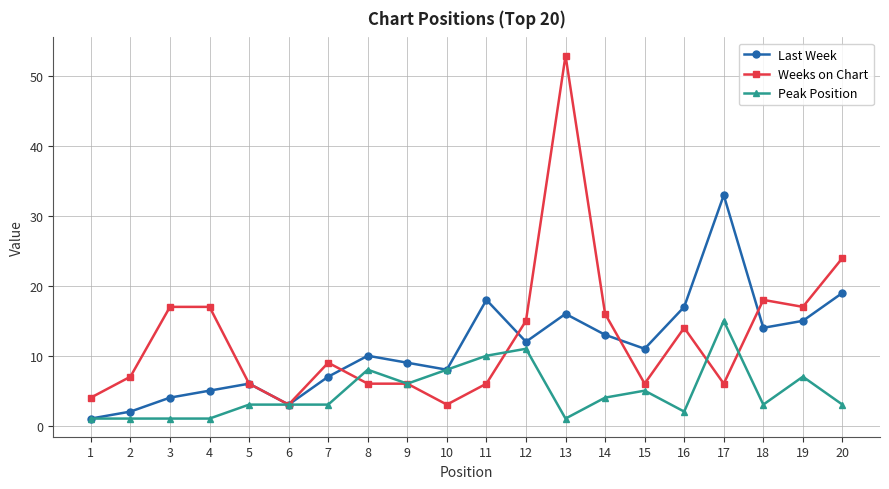

The value of Weeks on Chart at 20 is 5. True or false?

False